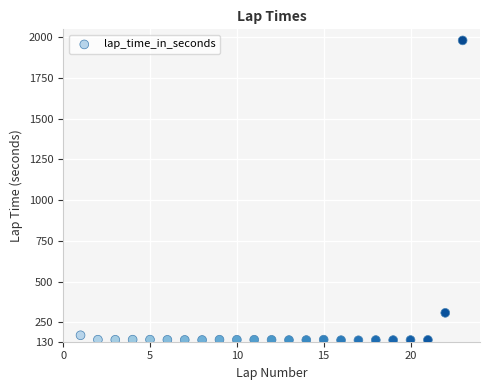

What is the range of X values (max minus min)?

22.0